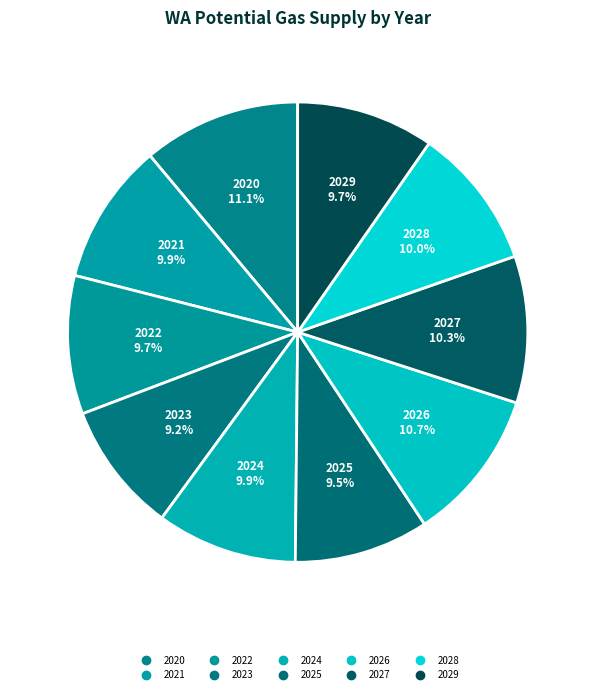

Count the number of slices in the pie.

10